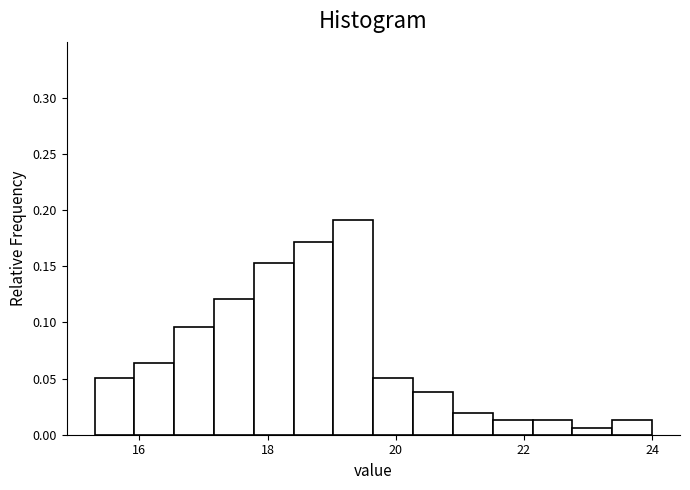

Read against the x-axis, roughly where is the centre of the tallest bar?

19.4